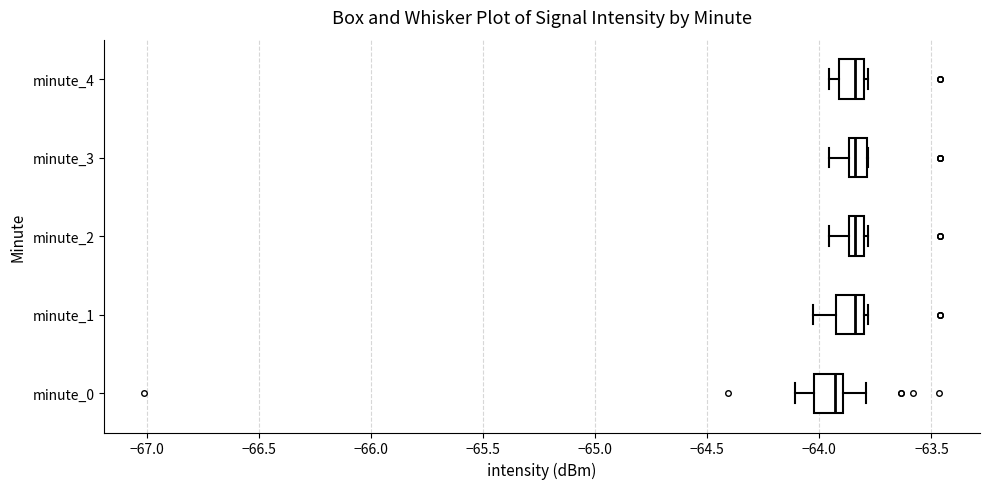

Where is the left edge of the box for minute_3 on the x-axis? The values are not printed on the chart, so give them approximately, as read against the axis.

-63.85